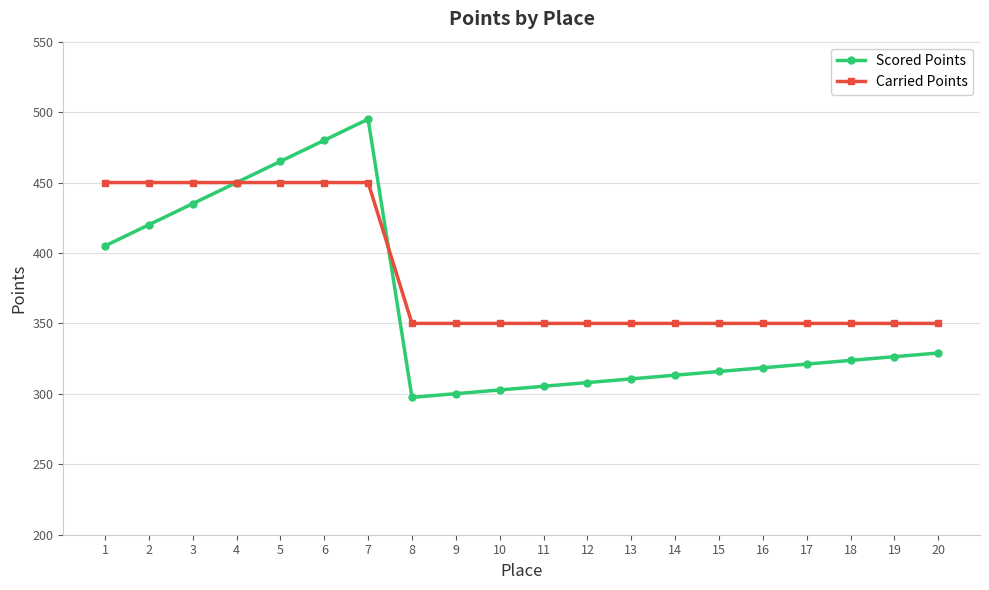

The Carried Points series shows 139.3 at 8. True or false?

False